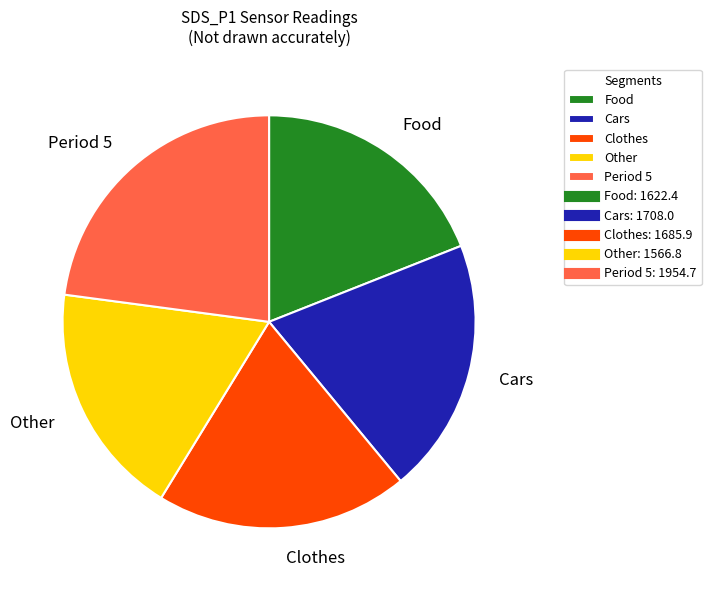

How many segments does this pie chart have?

5